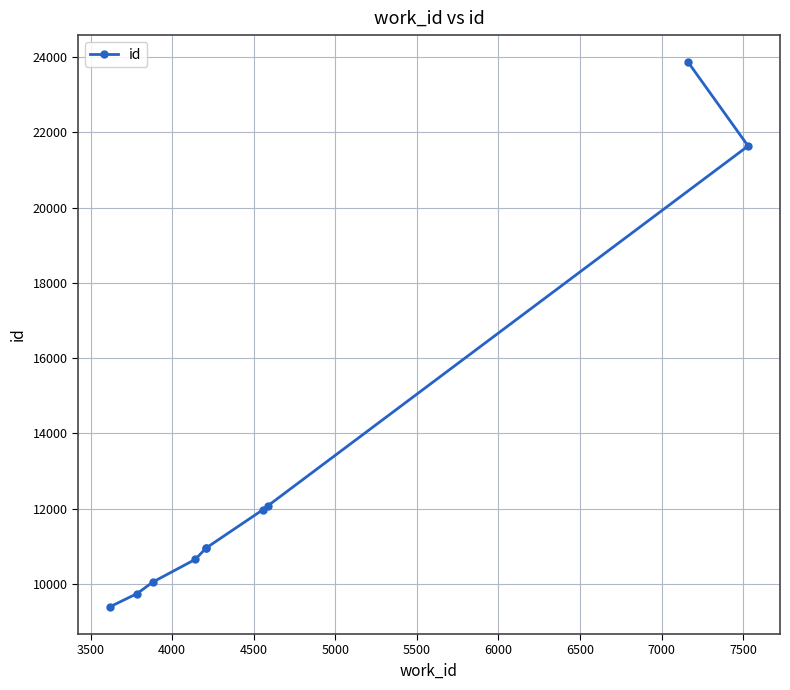

What is the difference between the values at 4000 and 5500?

906